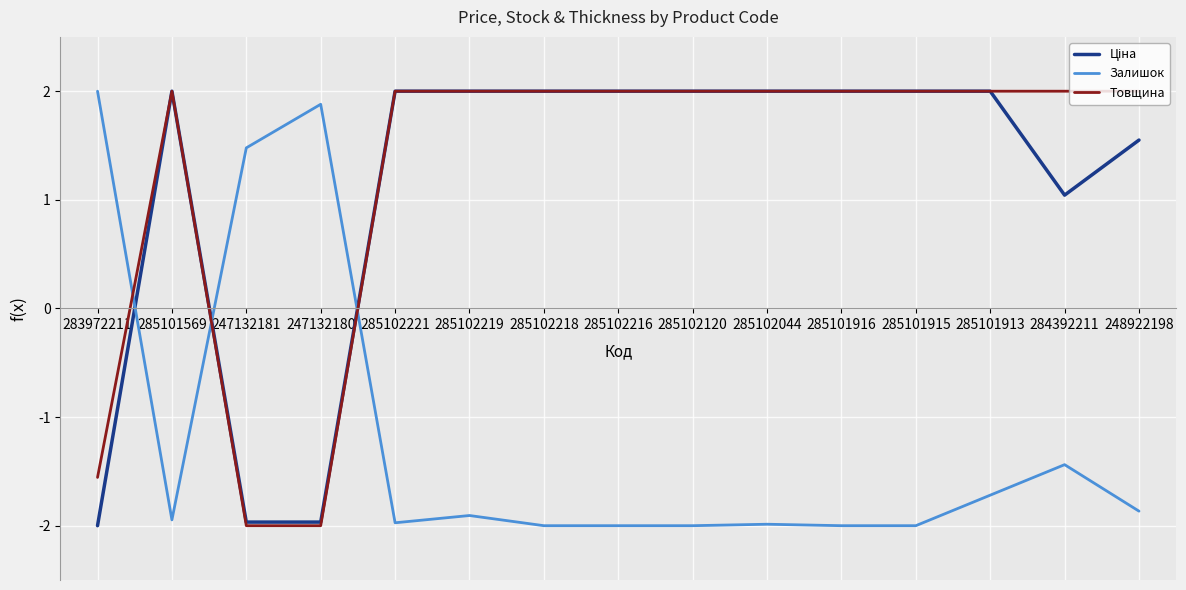

What position from the right is 285102120?

7